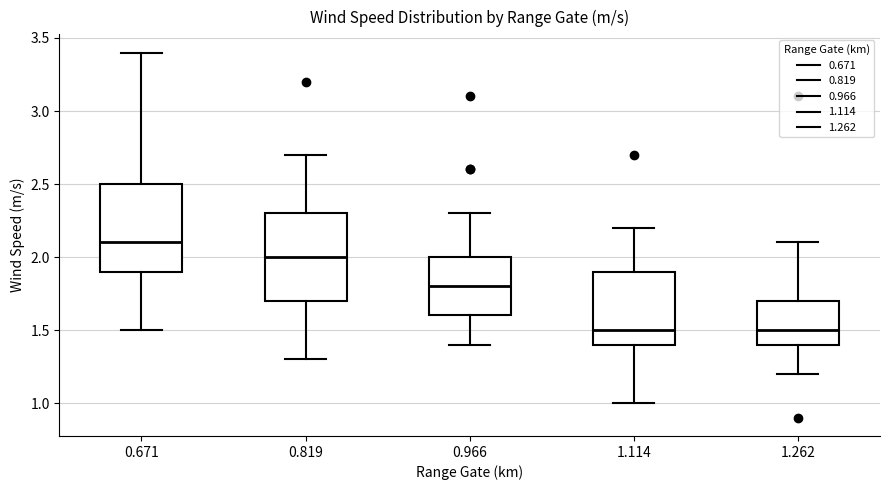

Reading left to right, transcribe this box plot: for each box, give where its median line is, the range the box spans, and where its two whiskers end, as read against the y-axis. The values are not printed on the chart, so give them approximately, as read against the axis.

0.671: median 2.1, box 1.9 to 2.5, whiskers 1.5 to 3.4
0.819: median 2.0, box 1.7 to 2.3, whiskers 1.3 to 2.7
0.966: median 1.8, box 1.6 to 2.0, whiskers 1.4 to 2.3
1.114: median 1.5, box 1.4 to 1.9, whiskers 1.0 to 2.2
1.262: median 1.5, box 1.4 to 1.7, whiskers 1.2 to 2.1